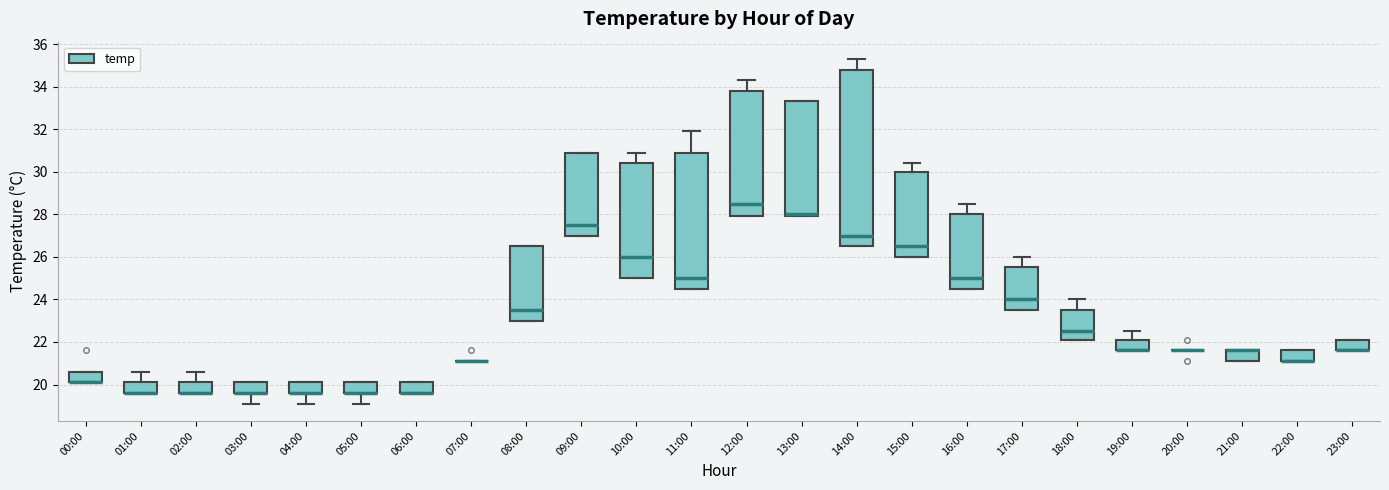

Which box is the tallest, from its lower edge to its upper edge?

14:00